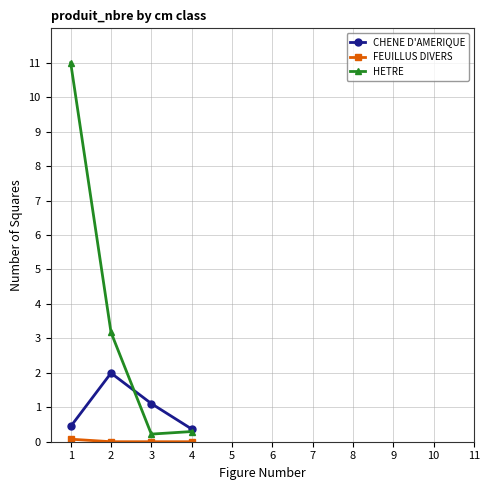

At which category is the sum across all series the highest?

1